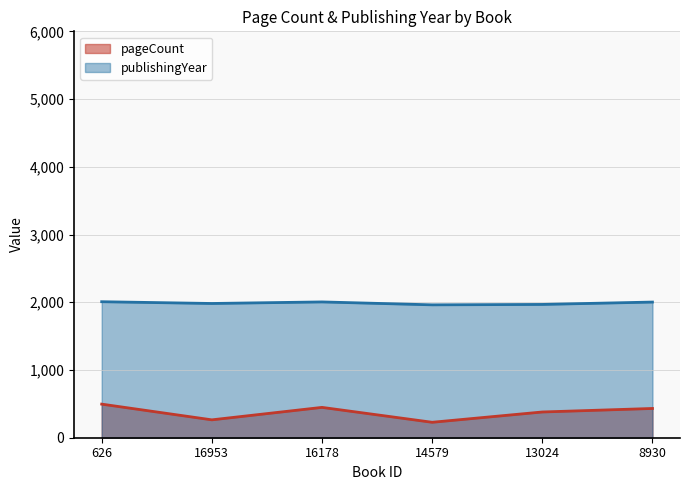

Which has a higher value, 8930 or 16953?

8930